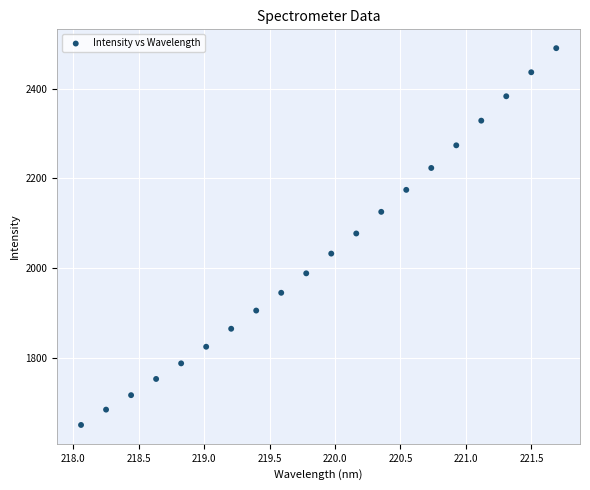

What is the range of X values (max minus min)?

3.6